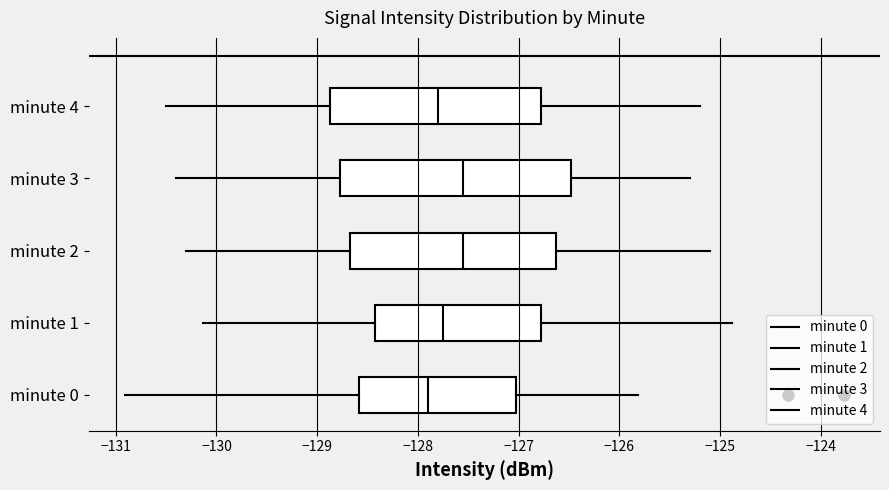

Reading bottom to top, read every box against the x-axis: the position of its median line, the range the box covers, and the ends of its whiskers. The values are not printed on the chart, so give them approximately, as read against the axis.

minute 0: median -127.9, box -128.6 to -127.0, whiskers -130.9 to -125.8
minute 1: median -127.7, box -128.4 to -126.8, whiskers -130.1 to -124.9
minute 2: median -127.5, box -128.7 to -126.6, whiskers -130.3 to -125.1
minute 3: median -127.5, box -128.8 to -126.5, whiskers -130.4 to -125.3
minute 4: median -127.8, box -128.9 to -126.8, whiskers -130.5 to -125.2